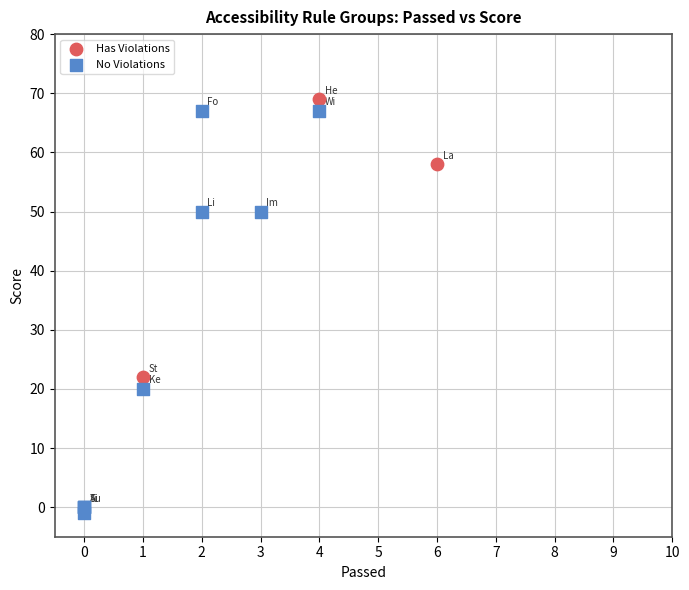

Which series has the largest Y range (max minus min)?

No Violations